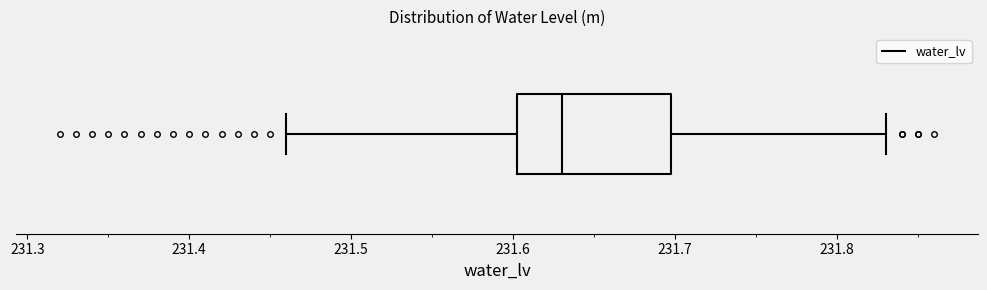

Read this box plot against the x-axis: the position of the median line, the range covered by the box, and the ends of both whiskers. The values are not printed on the chart, so give them approximately, as read against the axis.

median 231.63, box 231.60 to 231.70, whiskers 231.46 to 231.83